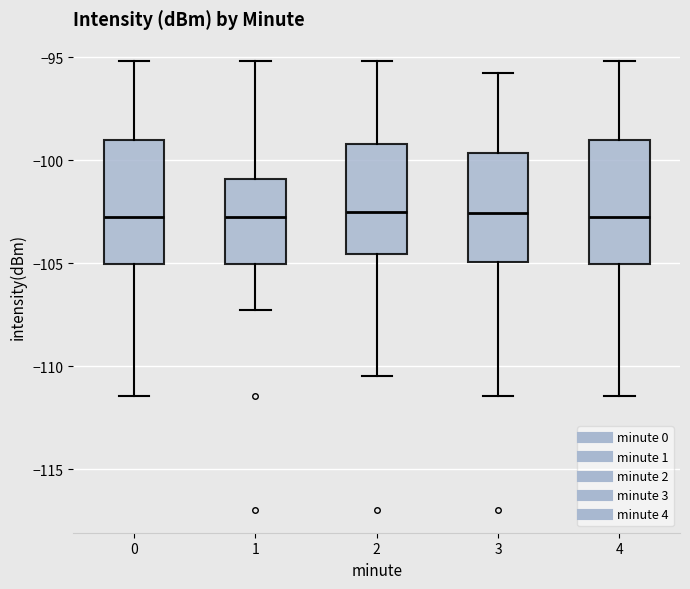

Reading left to right, read every box against the y-axis: the position of its median line, the range the box covers, and the ends of its whiskers. The values are not printed on the chart, so give them approximately, as read against the axis.

0: median -103.0, box -105.0 to -99.0, whiskers -111.5 to -95.0
1: median -102.5, box -105.0 to -101.0, whiskers -107.5 to -95.0
2: median -102.5, box -104.5 to -99.0, whiskers -110.5 to -95.0
3: median -102.5, box -105.0 to -99.5, whiskers -111.5 to -95.5
4: median -103.0, box -105.0 to -99.0, whiskers -111.5 to -95.0